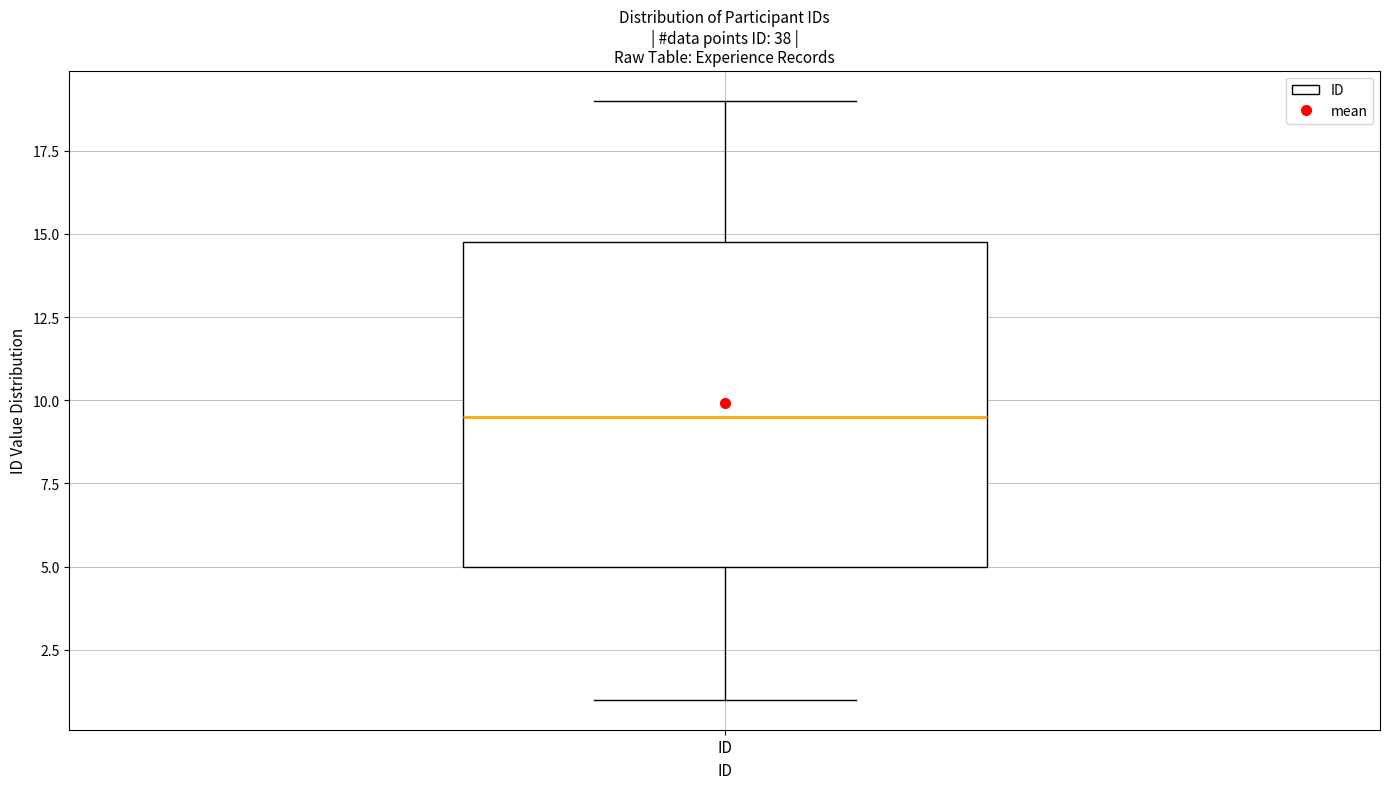

Read this box plot against the y-axis: the position of the median line, the range covered by the box, and the ends of both whiskers. The values are not printed on the chart, so give them approximately, as read against the axis.

median 9.5, box 5.0 to 15.0, whiskers 1.0 to 19.0